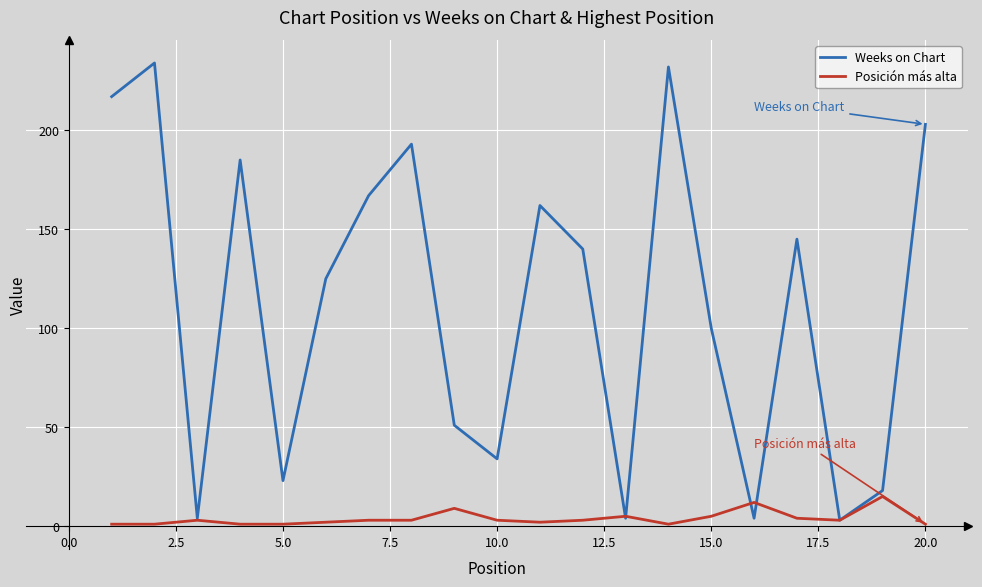

Rank the series by their maximum value, from highest to lowest.

Weeks on Chart, Posición más alta